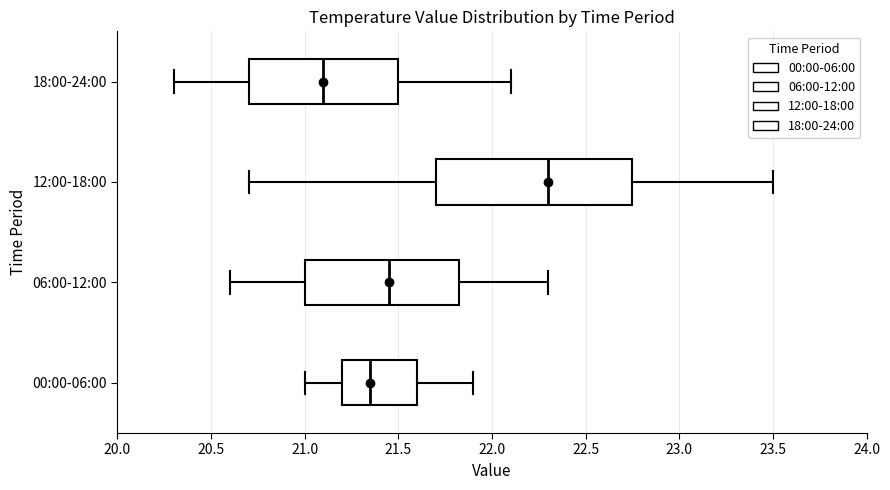

Reading bottom to top, transcribe this box plot: for each box, give where its median line is, the range the box spans, and where its two whiskers end, as read against the x-axis. The values are not printed on the chart, so give them approximately, as read against the axis.

00:00-06:00: median 21.35, box 21.20 to 21.60, whiskers 21.00 to 21.90
06:00-12:00: median 21.45, box 21.00 to 21.85, whiskers 20.60 to 22.30
12:00-18:00: median 22.30, box 21.70 to 22.75, whiskers 20.70 to 23.50
18:00-24:00: median 21.10, box 20.70 to 21.50, whiskers 20.30 to 22.10